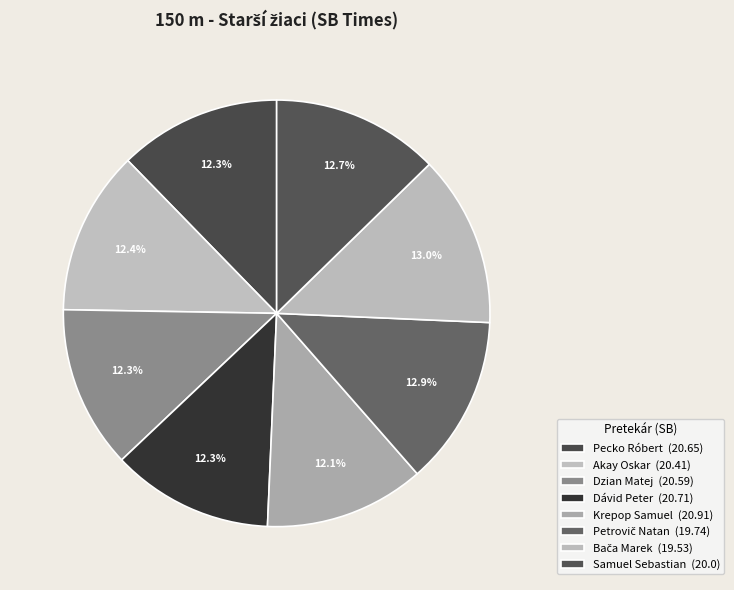

Approximately how many times larger is the value at Dávid Peter compared to Akay Oskar?

1.0